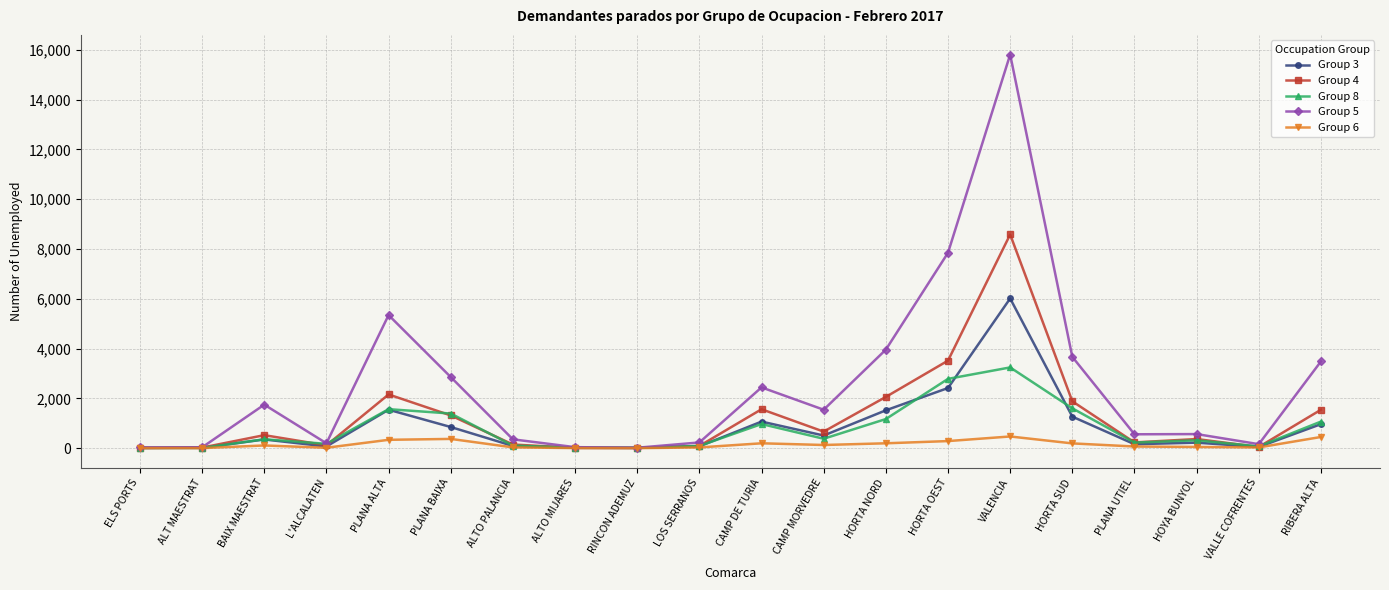

True or false: Group 6 has more than 1 points higher than both neighbors.

True